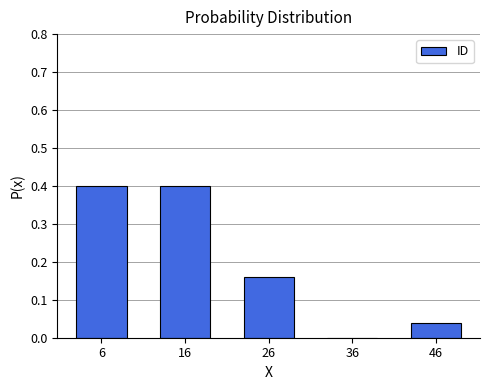

Reading left to right, transcribe this chart: for each bar, give the range it covers on the x-axis and its height. The values are not printed on the chart, so give them approximately, as read against the axis.

1 to 11: 0.40
11 to 21: 0.40
21 to 31: 0.16
31 to 41: 0
41 to 51: 0.04